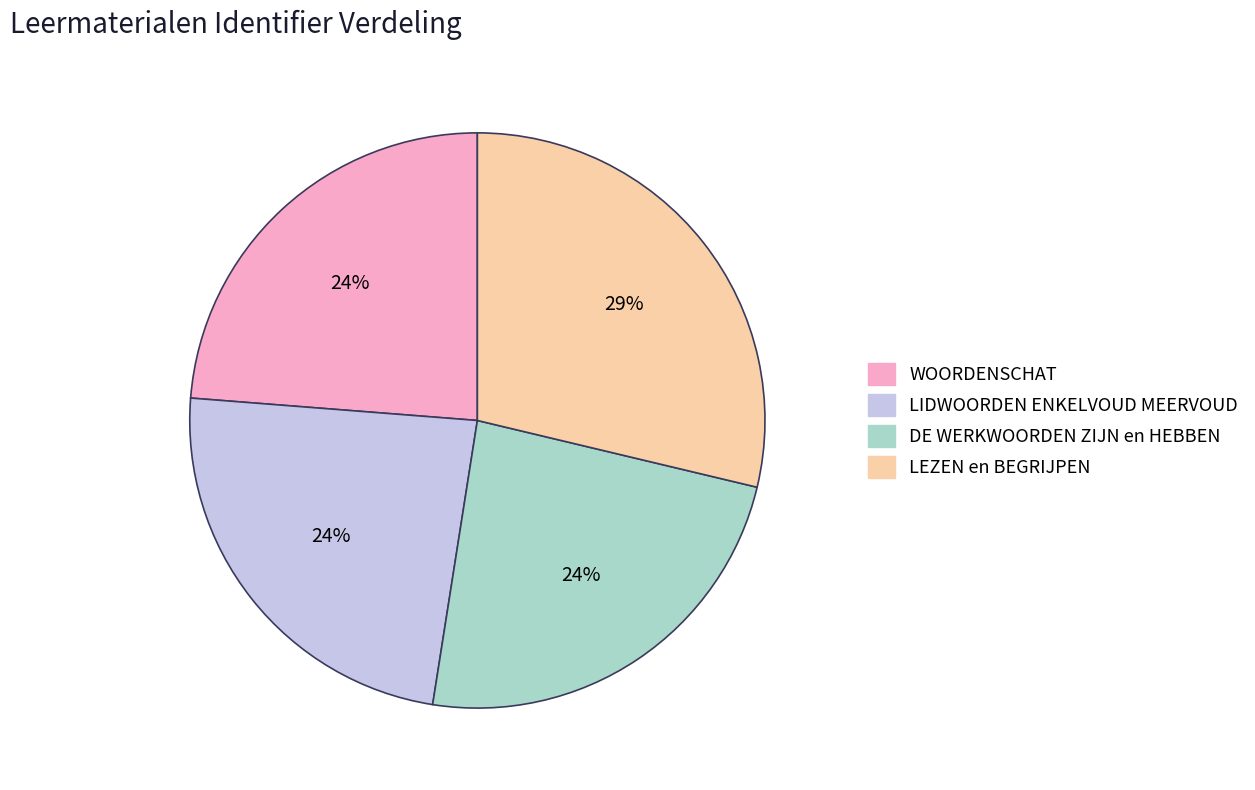

How many slices are in this pie chart?

4